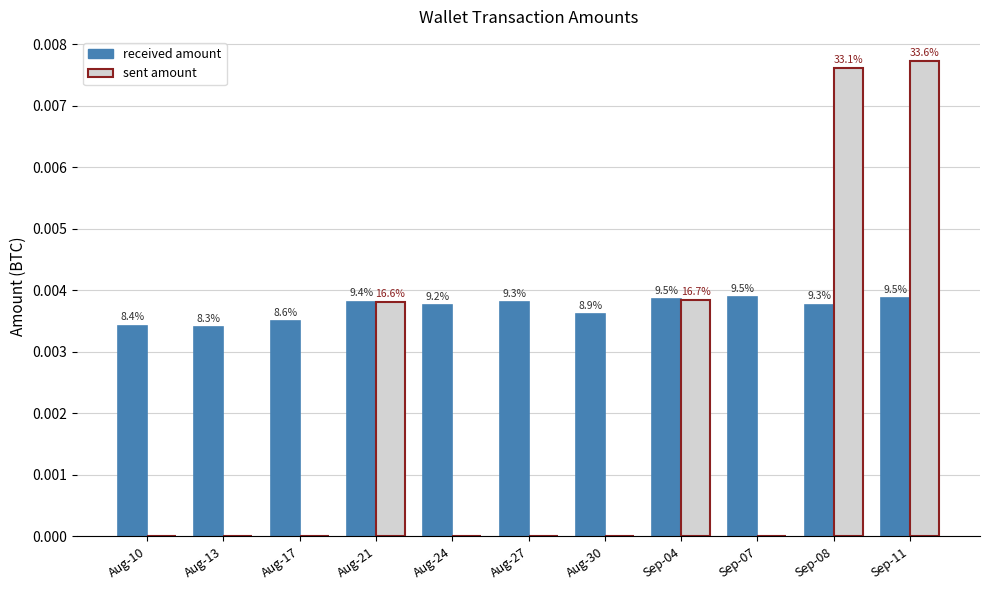

How many groups of bars are there?

11